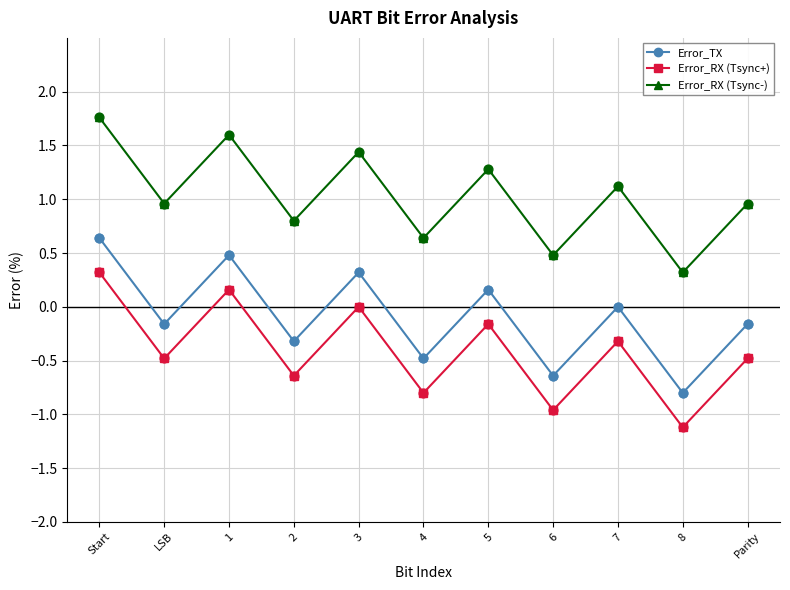

What is the spread (max minus min) of values at 1?

1.4